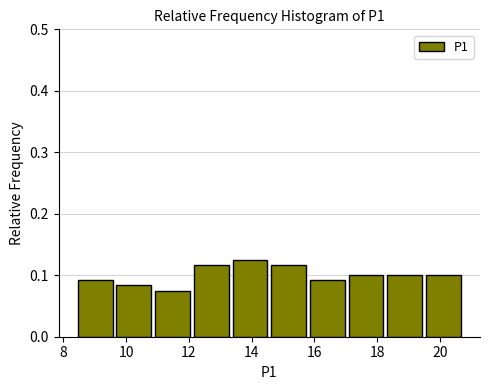

How tall is the bar that spans 19.4 to 20.8 on the x-axis? Neither the bar edges nor the heights are printed on the chart, so give them approximately, as read against the axes.

0.10